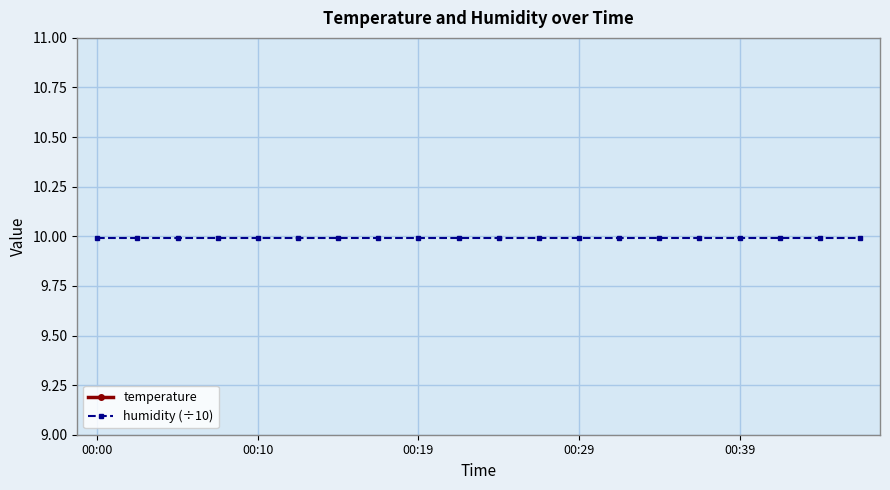

At which label is humidity (÷10) closest to 9?

00:00